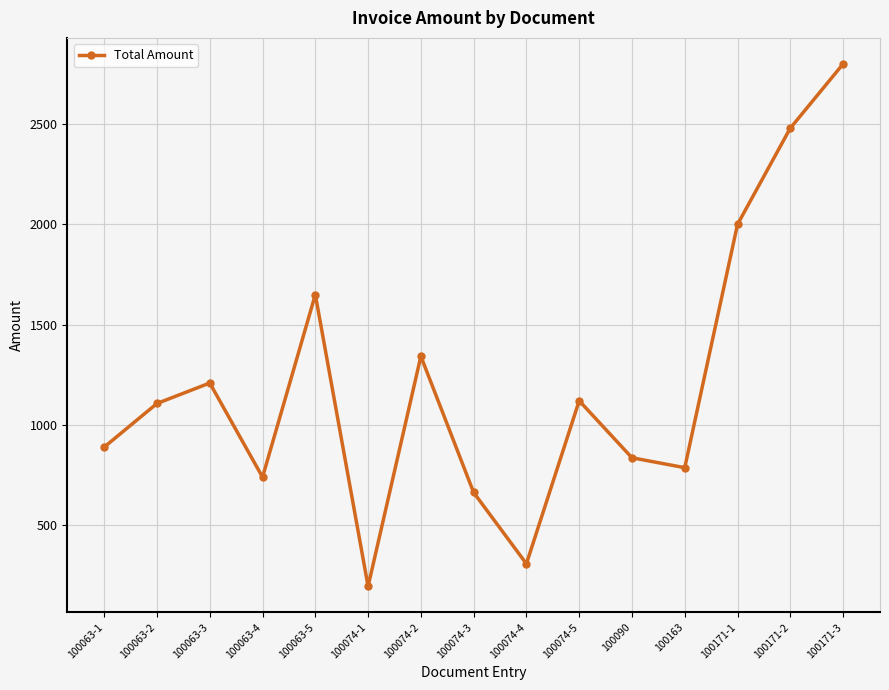

Which label corresponds to the smallest value in the chart?

100074-1